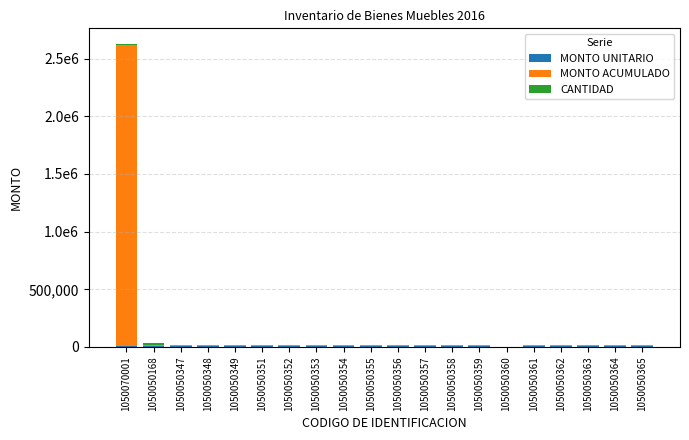

What is the total value across all series at 1050050356?

20436.0